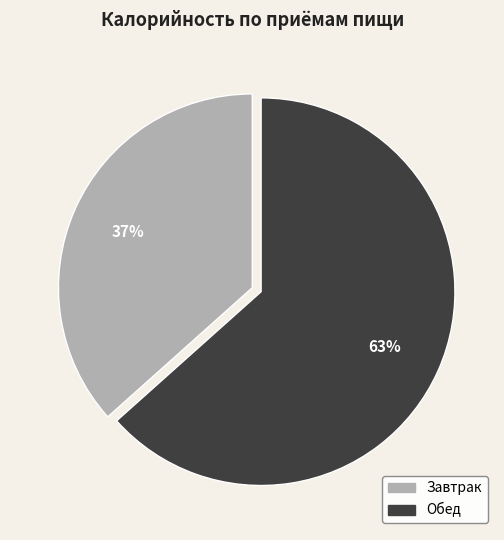

What is the majority slice?

Обед